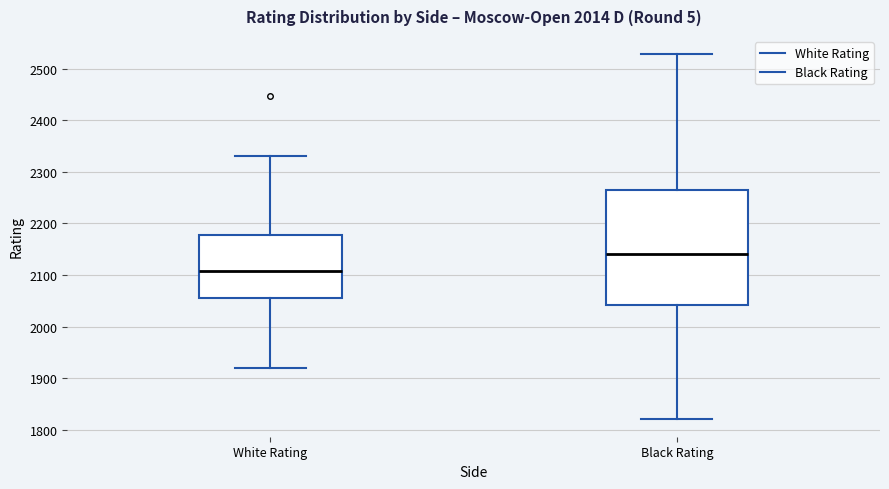

Which box is the tallest, from its lower edge to its upper edge?

Black Rating